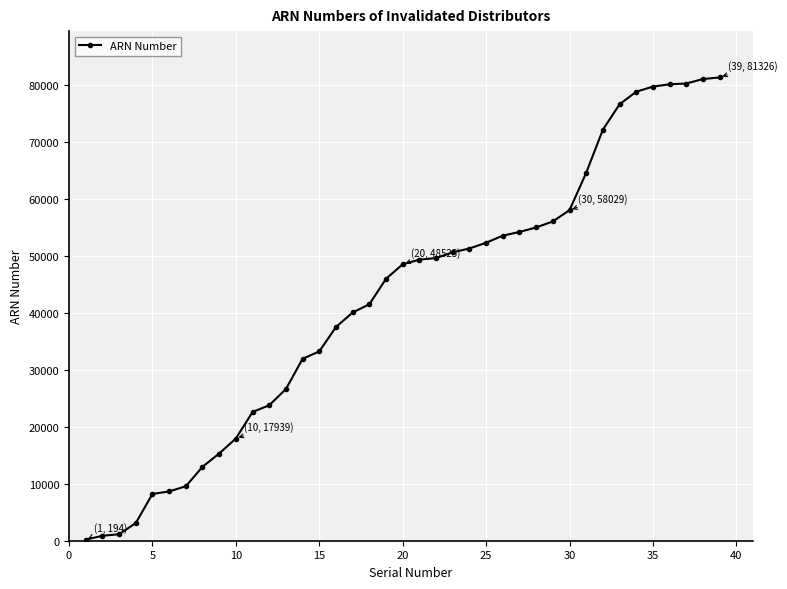

What is the difference between the maximum and minimum values?

81132